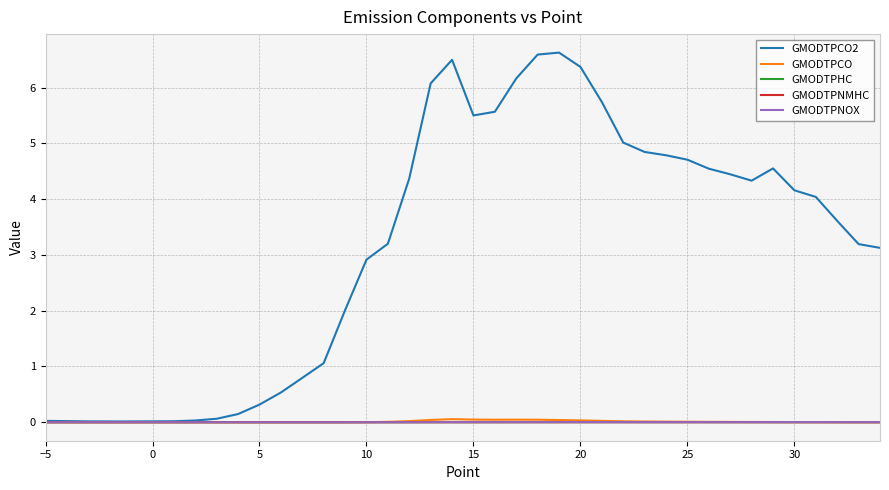

After their last crossing, which series has the higher values: GMODTPCO or GMODTPNMHC?

GMODTPCO